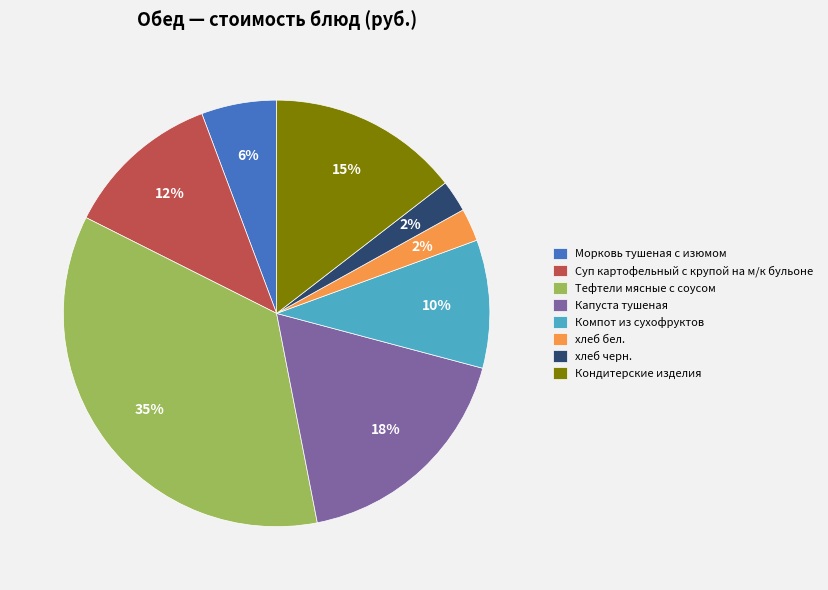

Which has a higher value, Морковь тушеная с изюмом or хлеб черн.?

Морковь тушеная с изюмом